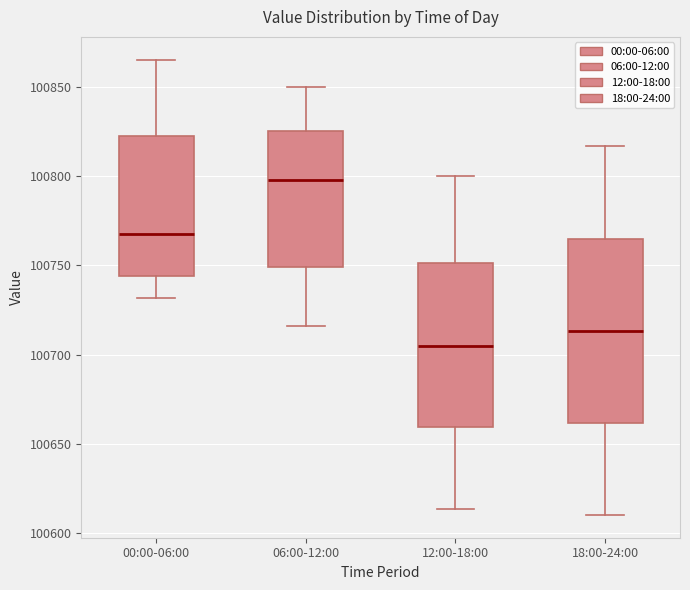

Reading left to right, transcribe this box plot: for each box, give where its median line is, the range the box spans, and where its two whiskers end, as read against the y-axis. The values are not printed on the chart, so give them approximately, as read against the axis.

00:00-06:00: median 100770, box 100745 to 100820, whiskers 100730 to 100865
06:00-12:00: median 100800, box 100750 to 100825, whiskers 100715 to 100850
12:00-18:00: median 100705, box 100660 to 100750, whiskers 100615 to 100800
18:00-24:00: median 100715, box 100660 to 100765, whiskers 100610 to 100815